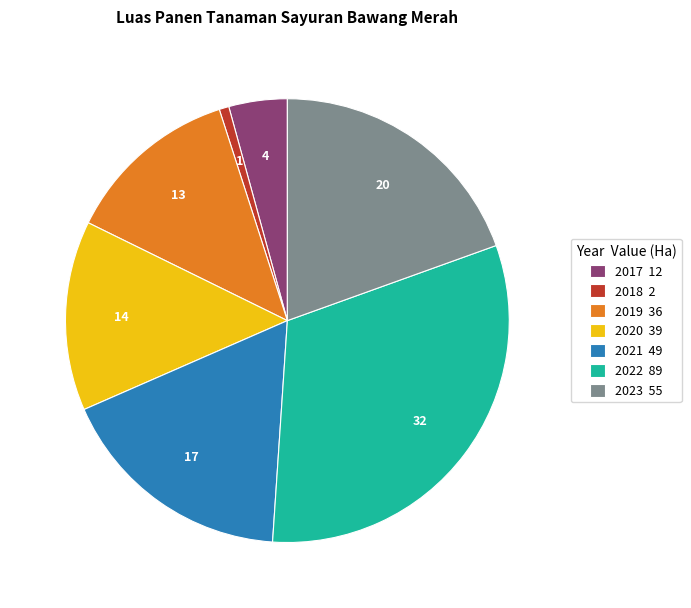

The 2023 slice represents 20% of the pie. True or false?

True